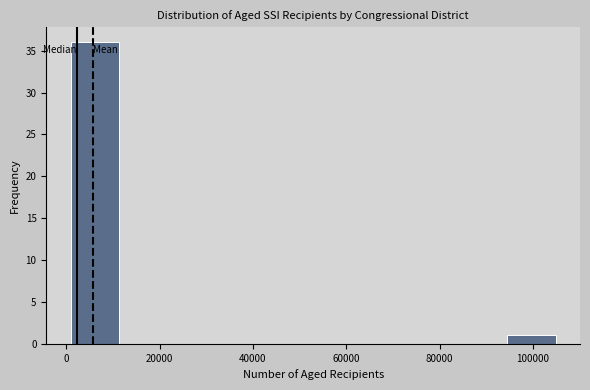

What is the height of the bar covering 0 to 12000 on the x-axis? Neither the bar edges nor the heights are printed on the chart, so give them approximately, as read against the axes.

36